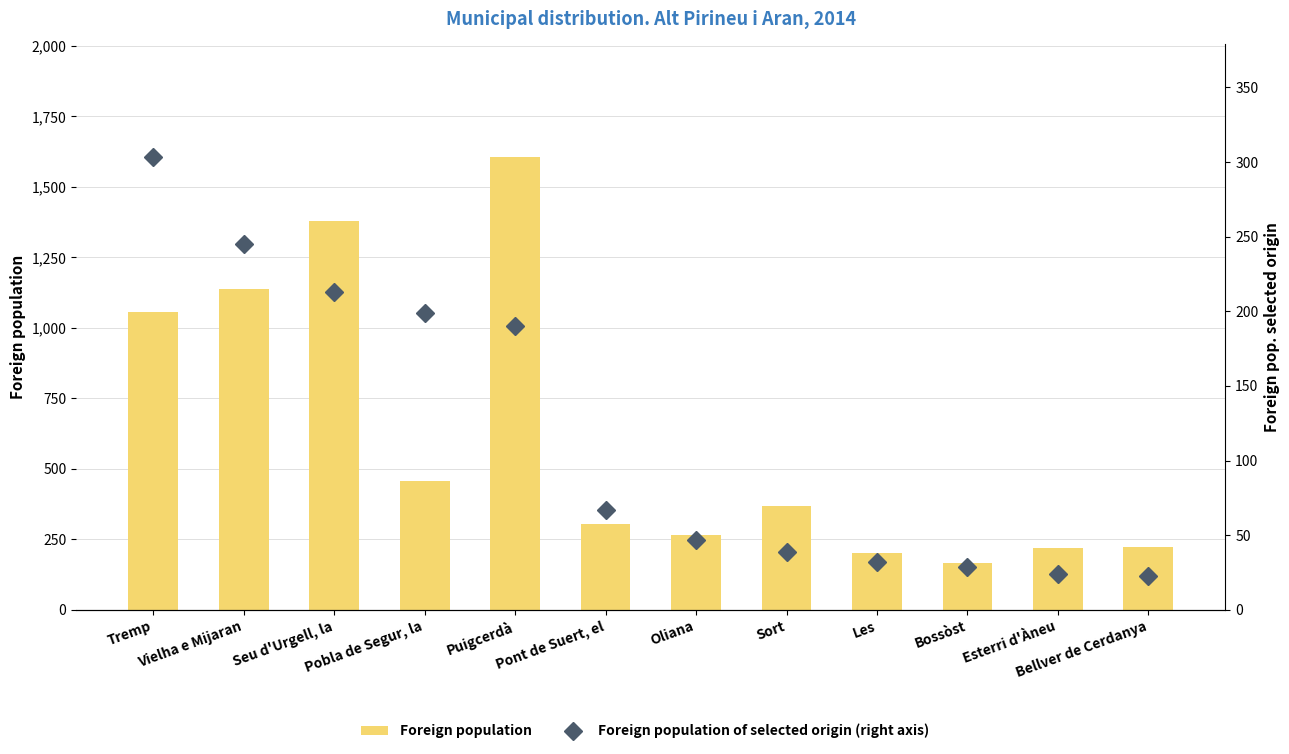

What is the difference between the highest and lowest values at Tremp?

752